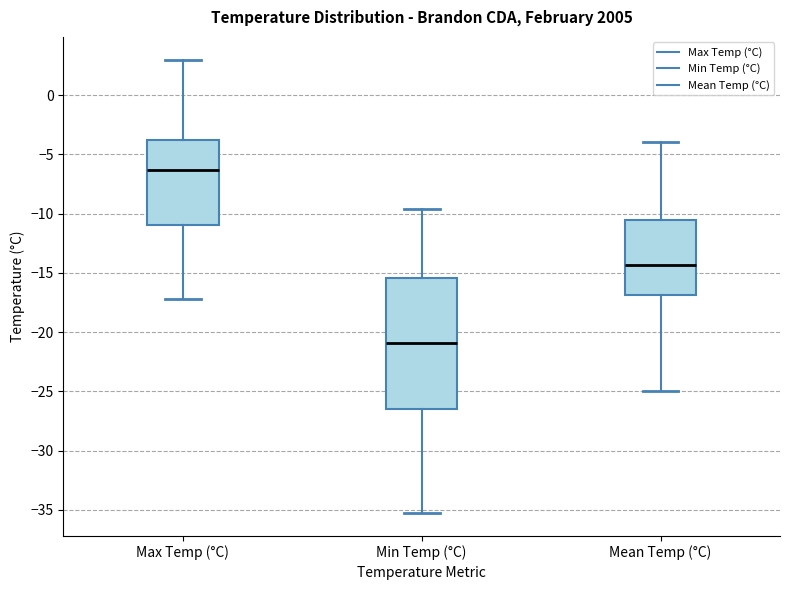

Which box's median line is the highest?

Max Temp (°C)